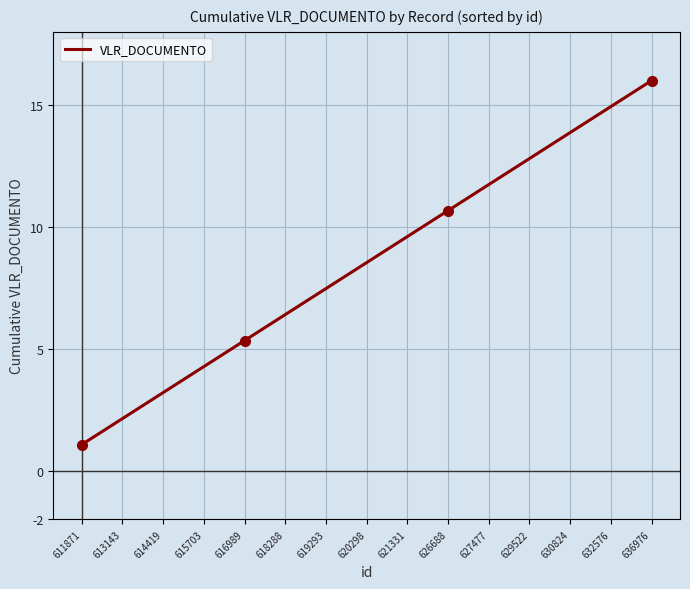

Rank the categories by value from lowest to highest.

611871, 613143, 614419, 615703, 616989, 618288, 619293, 620298, 621331, 626688, 627477, 629522, 630824, 632576, 636976